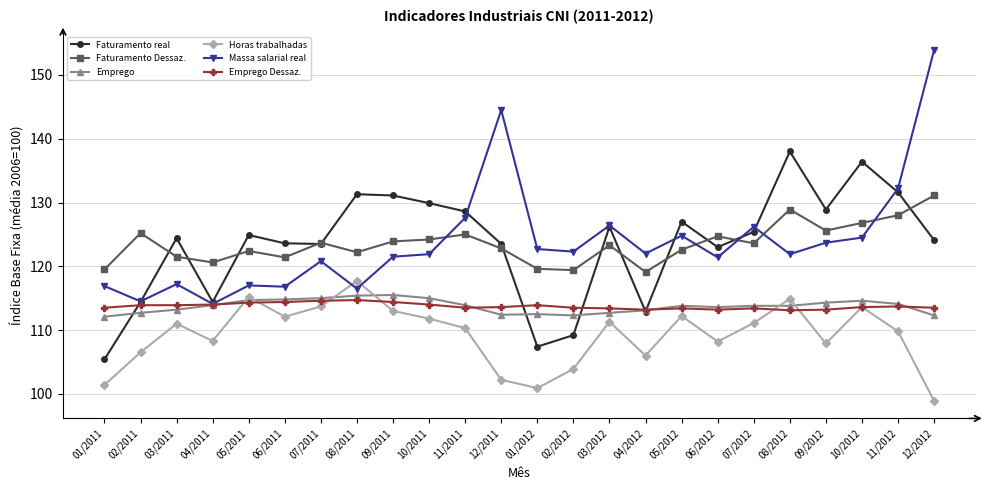

What is the difference between the maximum and minimum values in the Emprego Dessaz. series?

1.6